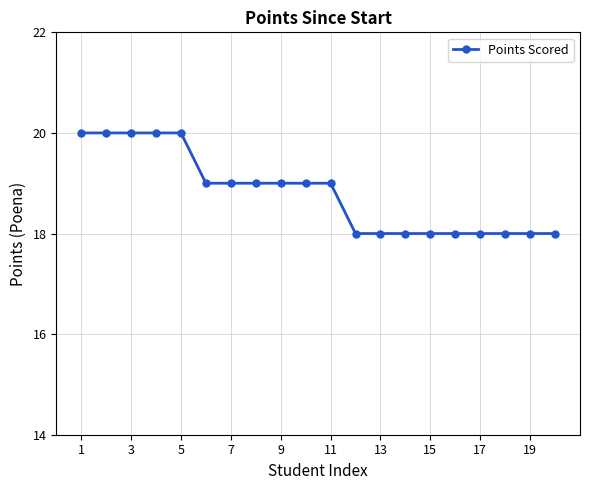

Reading left to right, list all the values displayed in this chart.

20	20	20	20	20	19	19	19	19	19	19	18	18	18	18	18	18	18	18	18